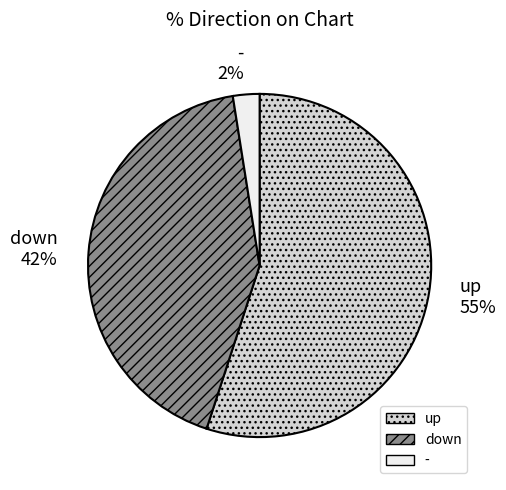

Rank the categories by value from highest to lowest.

up, down, -